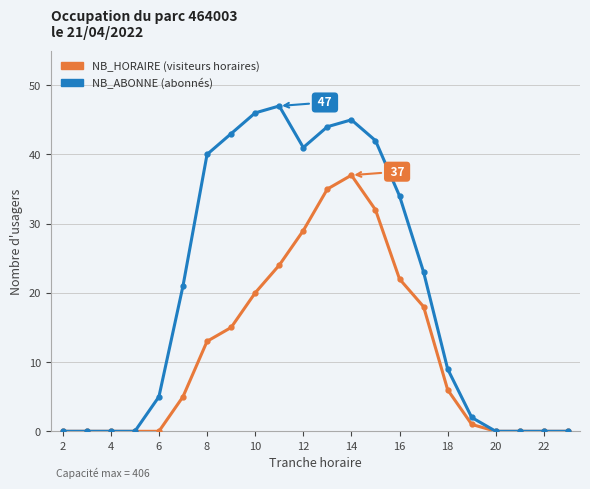

What is the maximum value shown in the chart?

47